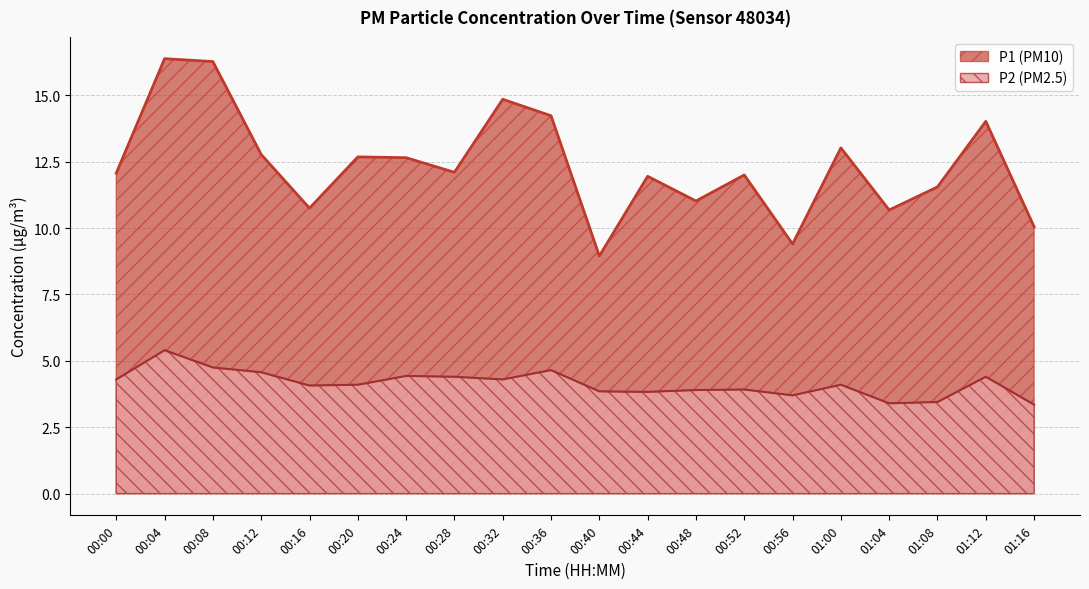

Reading left to right, what are all the values shown in this chart?

P1: 00:00=12.1	00:04=16.4	00:08=16.3	00:12=12.8	00:16=10.8	00:20=12.7	00:24=12.7	00:28=12.1	00:32=14.8	00:36=14.2	00:40=8.9	00:44=11.9	00:48=11.0	00:52=12.0	00:56=9.4	01:00=13.0	01:04=10.7	01:08=11.6	01:12=14.0	01:16=10.1
P2: 00:00=4.3	00:04=5.4	00:08=4.8	00:12=4.6	00:16=4.1	00:20=4.1	00:24=4.4	00:28=4.4	00:32=4.3	00:36=4.7	00:40=3.9	00:44=3.8	00:48=3.9	00:52=3.9	00:56=3.7	01:00=4.1	01:04=3.4	01:08=3.5	01:12=4.4	01:16=3.4